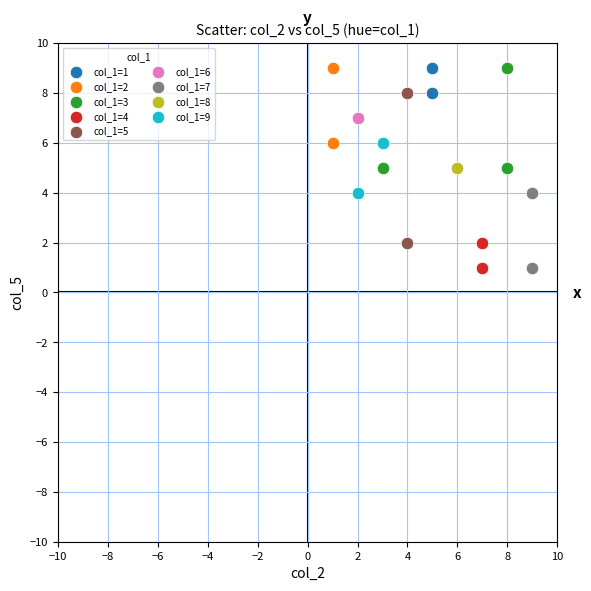

What are all the series names shown in the legend?

col_1=1, col_1=2, col_1=3, col_1=4, col_1=5, col_1=6, col_1=7, col_1=8, col_1=9